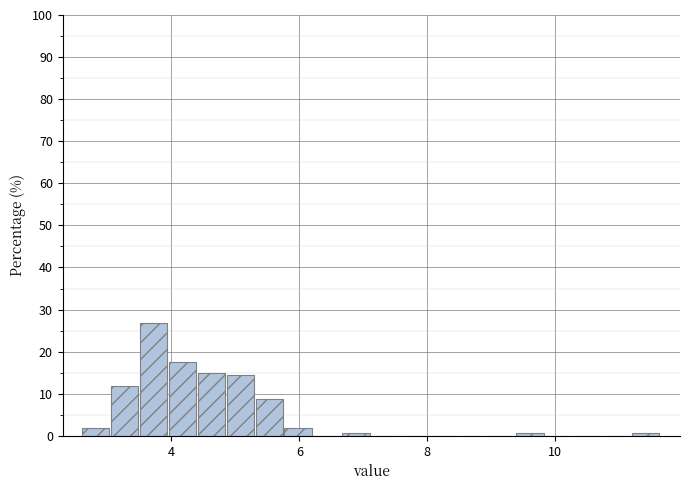

Around what value on the x-axis is the tallest bar? Give the approximate position of its centre, as read against the axis.

3.8